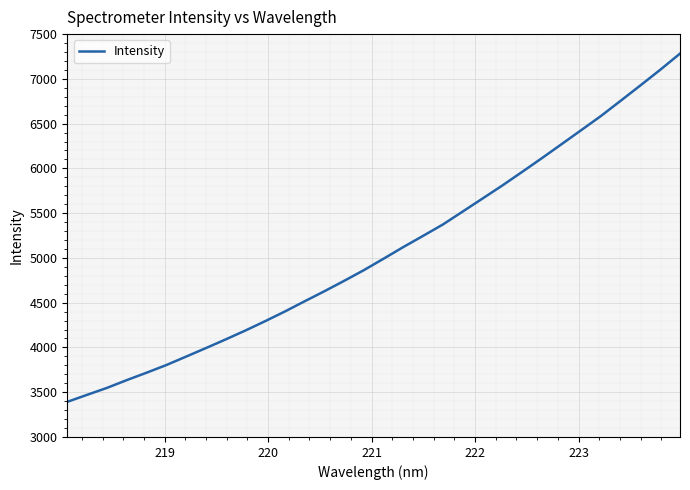

What is the difference between the maximum and minimum values?

3890.0